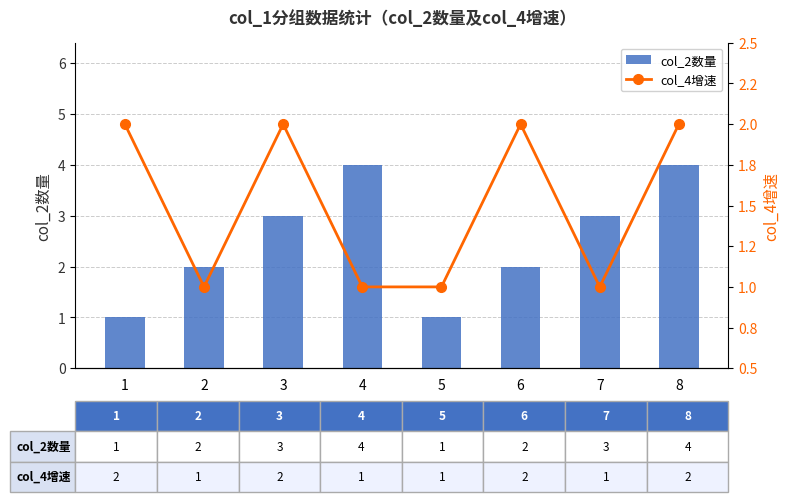

Count the col_4增速 values in the range 1 to 2.

8